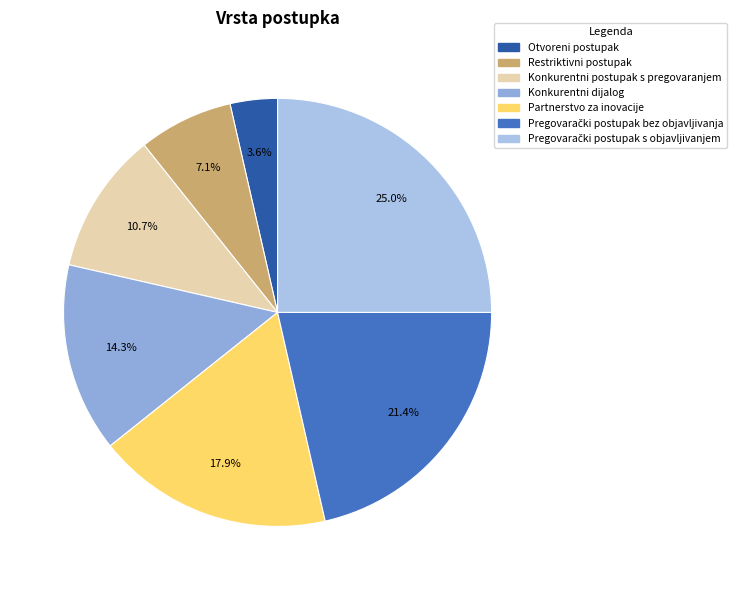

Is the sum of Otvoreni postupak and Pregovarački postupak s objavljivanjem greater than half?

No